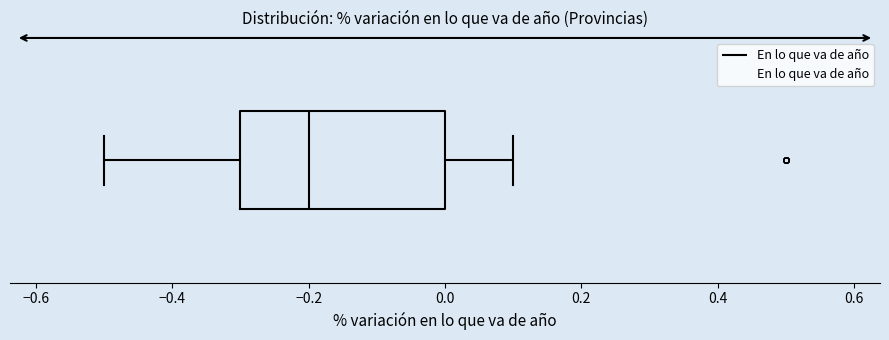

Read this box plot against the x-axis: the position of the median line, the range covered by the box, and the ends of both whiskers. The values are not printed on the chart, so give them approximately, as read against the axis.

median -0.2, box -0.3 to 0.0, whiskers -0.5 to 0.1